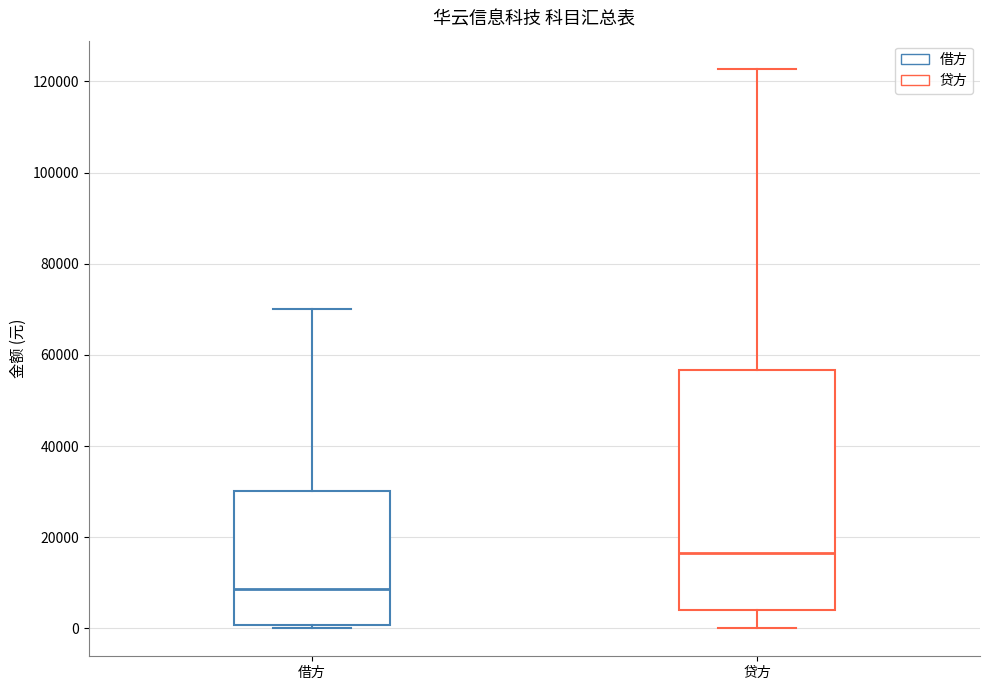

Which box has the lowest median line?

借方